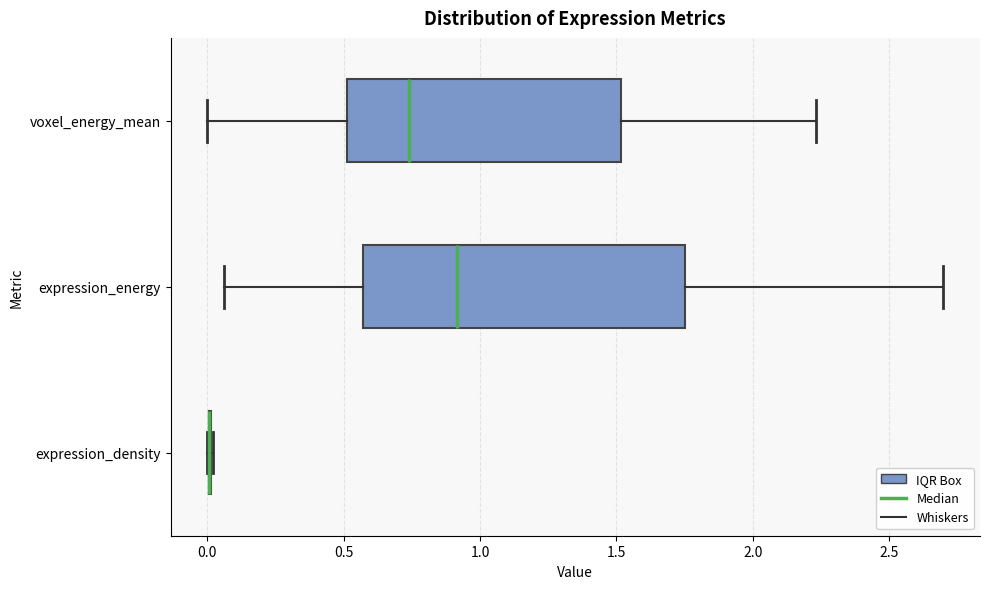

Which box is the widest, from its left edge to its right edge?

expression_energy